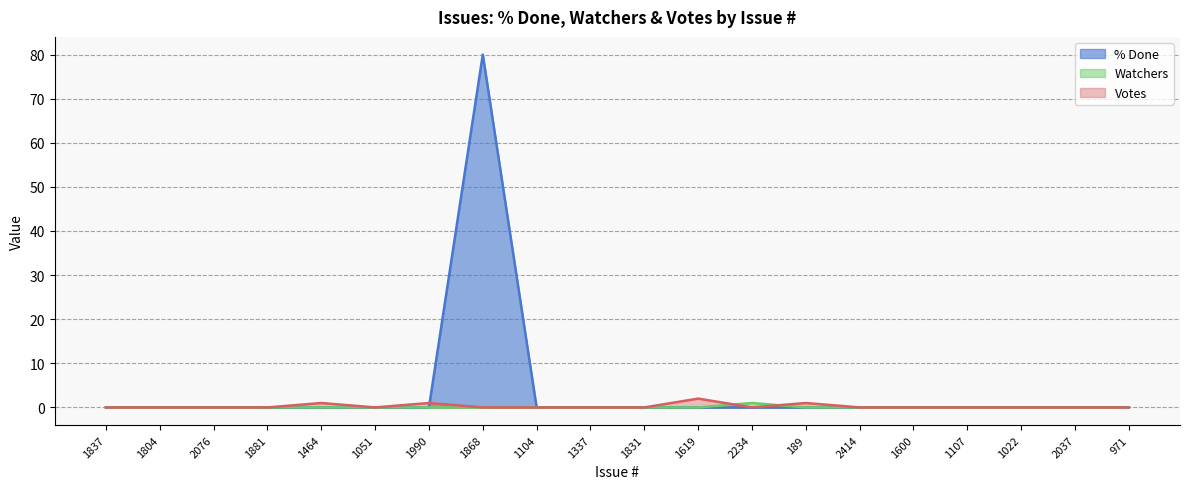

Which series has the widest spread of values?

% Done